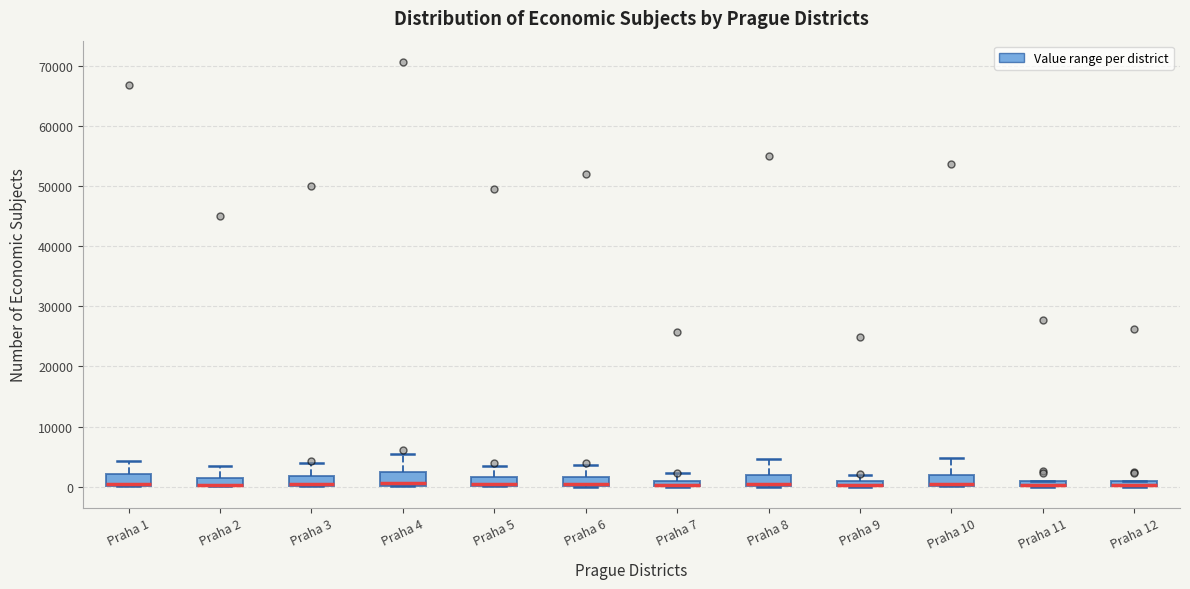

Where is the upper edge of the box for Praha 1 on the y-axis? The values are not printed on the chart, so give them approximately, as read against the axis.

2000